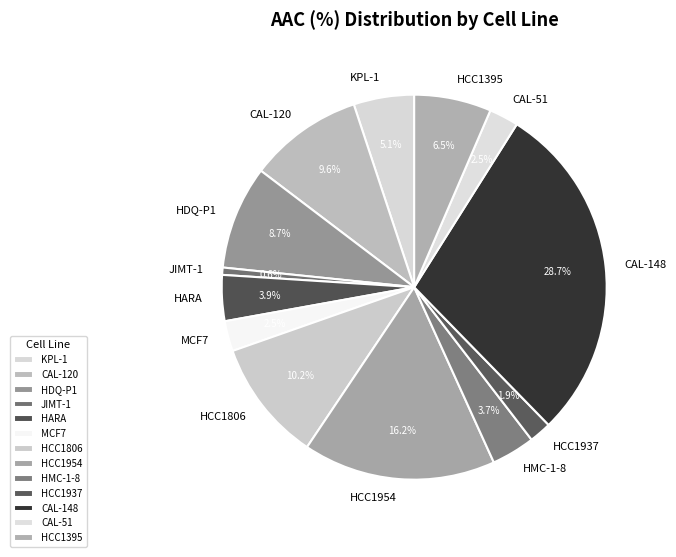

How many slices are in this pie chart?

13